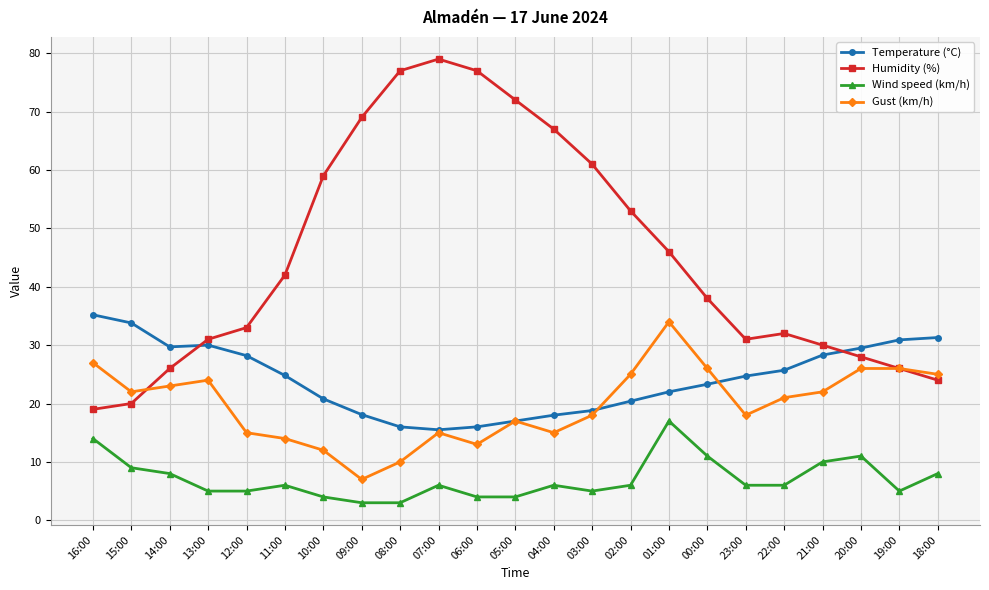

True or false: Wind speed (km/h) and Gust (km/h) cross at least once.

False